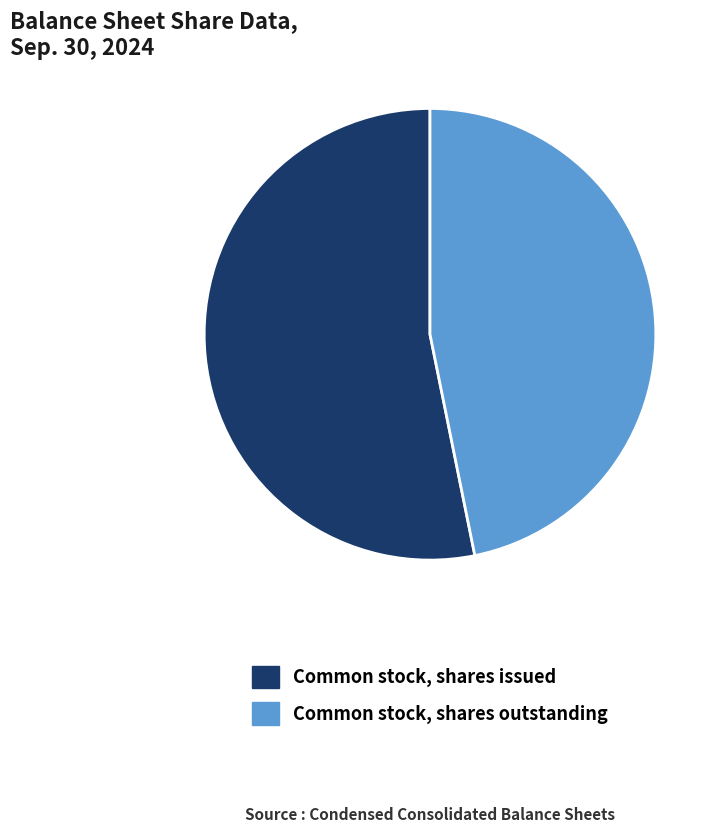

How many segments does this pie chart have?

2